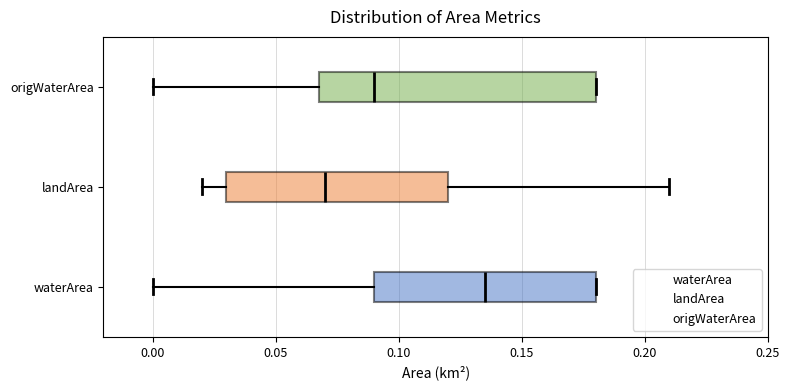

Reading bottom to top, transcribe this box plot: for each box, give where its median line is, the range the box spans, and where its two whiskers end, as read against the x-axis. The values are not printed on the chart, so give them approximately, as read against the axis.

waterArea: median 0.135, box 0.090 to 0.180, whiskers 0.000 to 0.180
landArea: median 0.070, box 0.030 to 0.120, whiskers 0.020 to 0.210
origWaterArea: median 0.090, box 0.070 to 0.180, whiskers 0.000 to 0.180